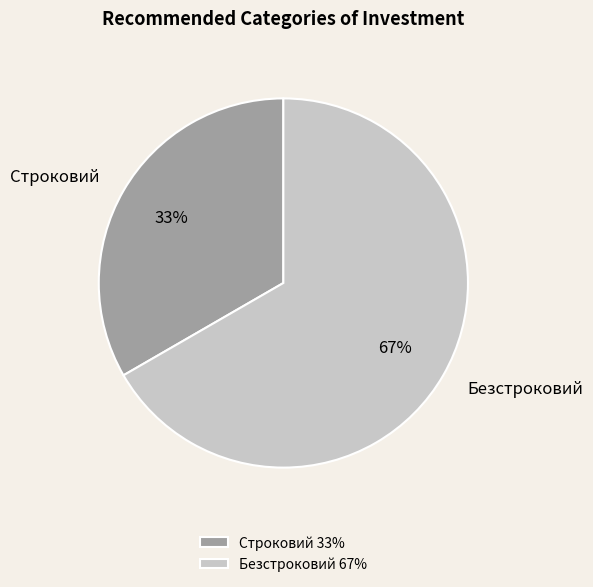

How many slices are in this pie chart?

2